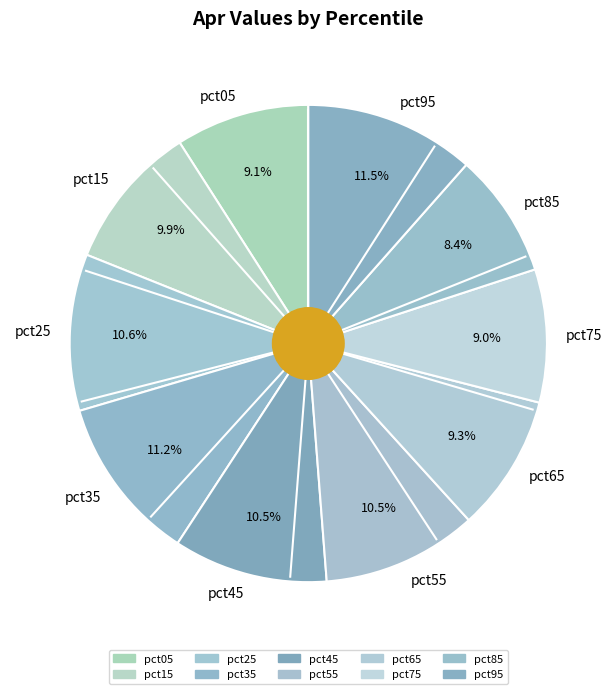

Which category has the smallest portion of the pie?

pct85